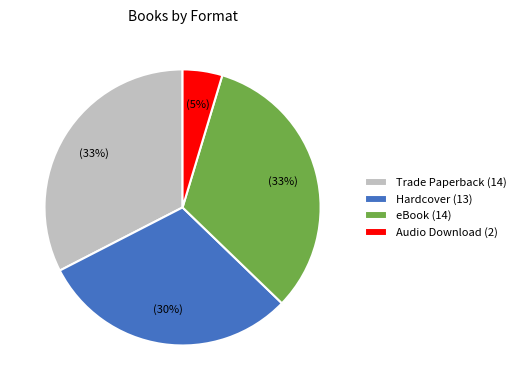

To the nearest percent, what portion does eBook represent?

33%